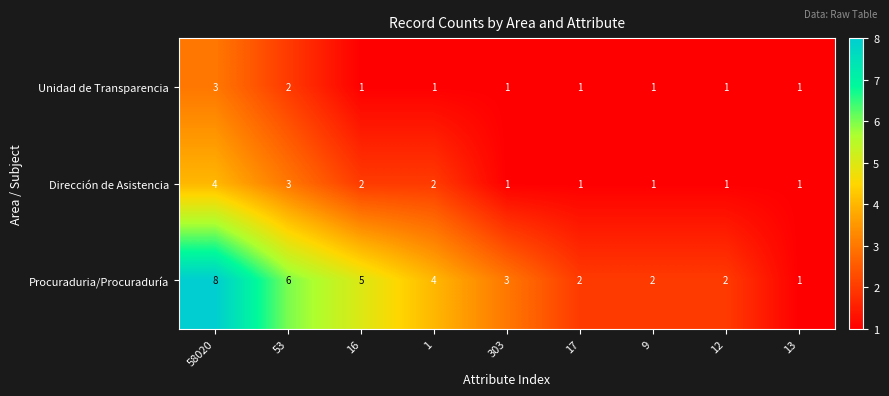

How many data points does each series have?

9